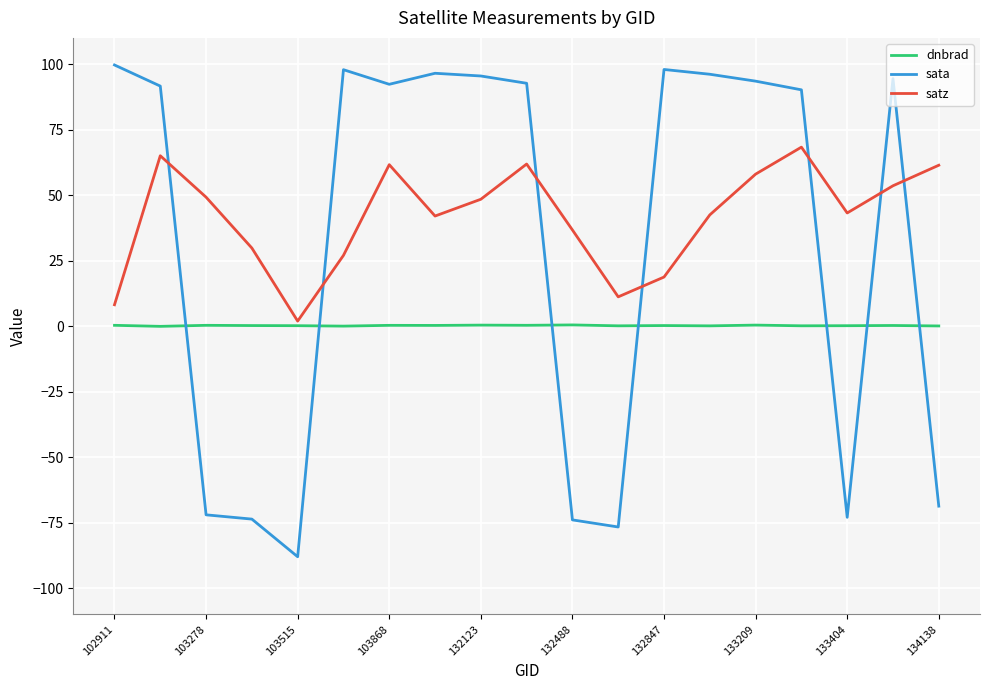

Which series has the largest total across all categories?

satz